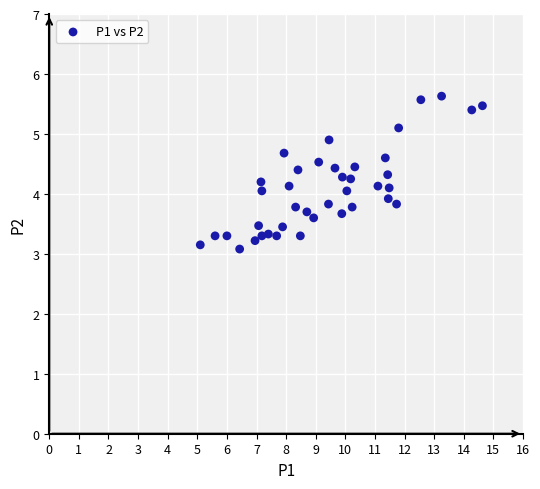

What is the range of X values (max minus min)?

9.5